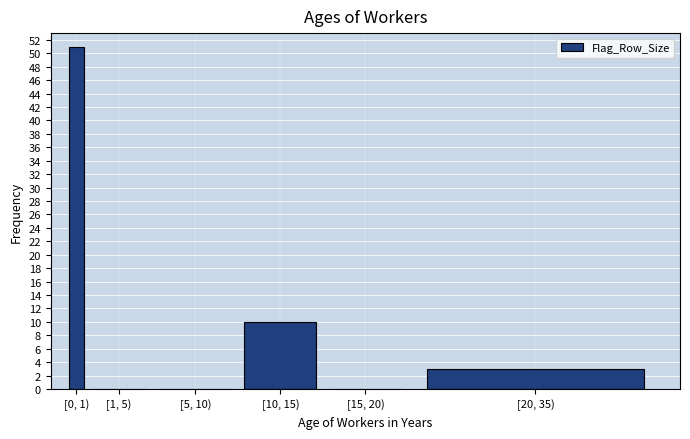

Reading left to right, transcribe all the data shown in this chart.

[0, 1)=51	[1, 5)=0	[5, 10)=0	[10, 15)=10	[15, 20)=0	[20, 35)=3